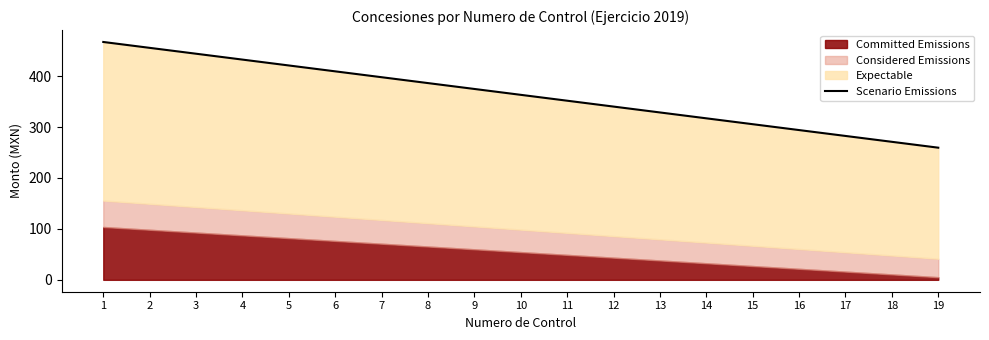

Does the chart have visible grid lines?

No